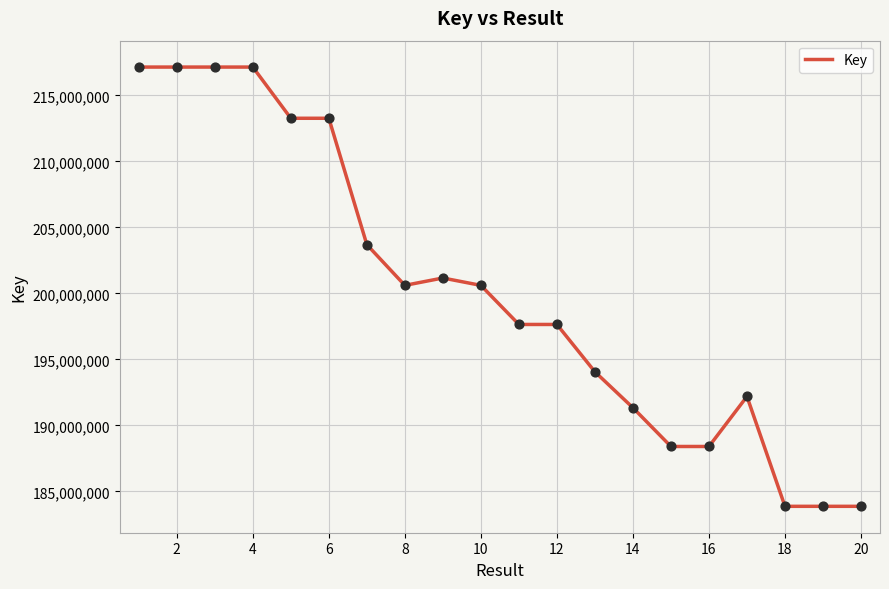

What is the maximum value shown in the chart?

217140356